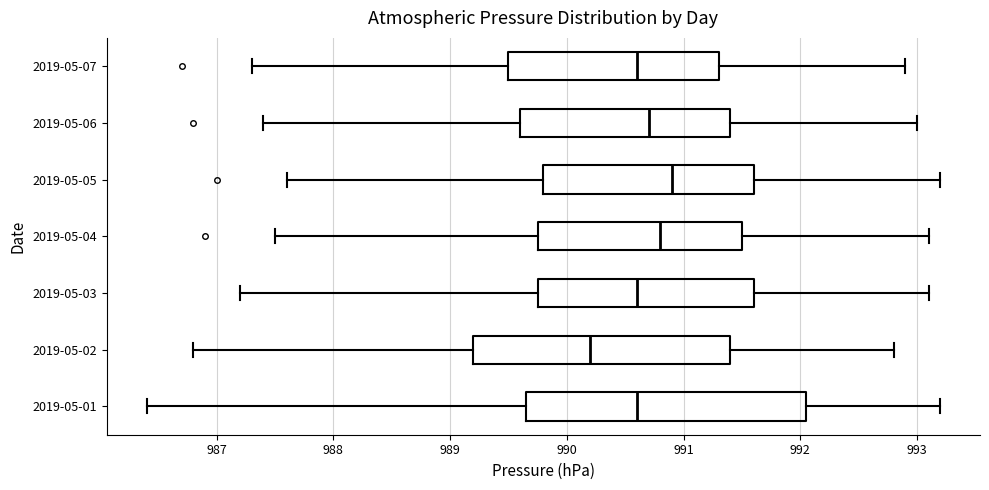

Reading bottom to top, read every box against the x-axis: the position of its median line, the range the box covers, and the ends of its whiskers. The values are not printed on the chart, so give them approximately, as read against the axis.

2019-05-01: median 990.6, box 989.7 to 992.1, whiskers 986.4 to 993.2
2019-05-02: median 990.2, box 989.2 to 991.4, whiskers 986.8 to 992.8
2019-05-03: median 990.6, box 989.8 to 991.6, whiskers 987.2 to 993.1
2019-05-04: median 990.8, box 989.8 to 991.5, whiskers 987.5 to 993.1
2019-05-05: median 990.9, box 989.8 to 991.6, whiskers 987.6 to 993.2
2019-05-06: median 990.7, box 989.6 to 991.4, whiskers 987.4 to 993.0
2019-05-07: median 990.6, box 989.5 to 991.3, whiskers 987.3 to 992.9